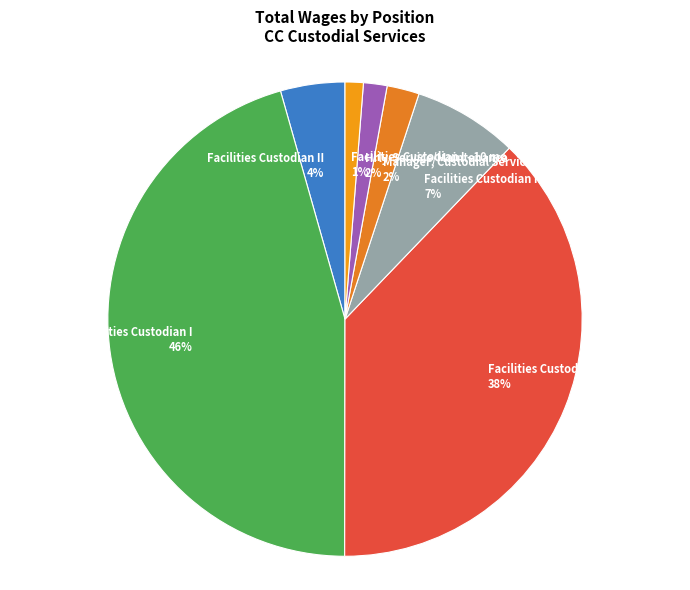

To the nearest percent, what portion does Facilities Custodian II/OT represent?

7%